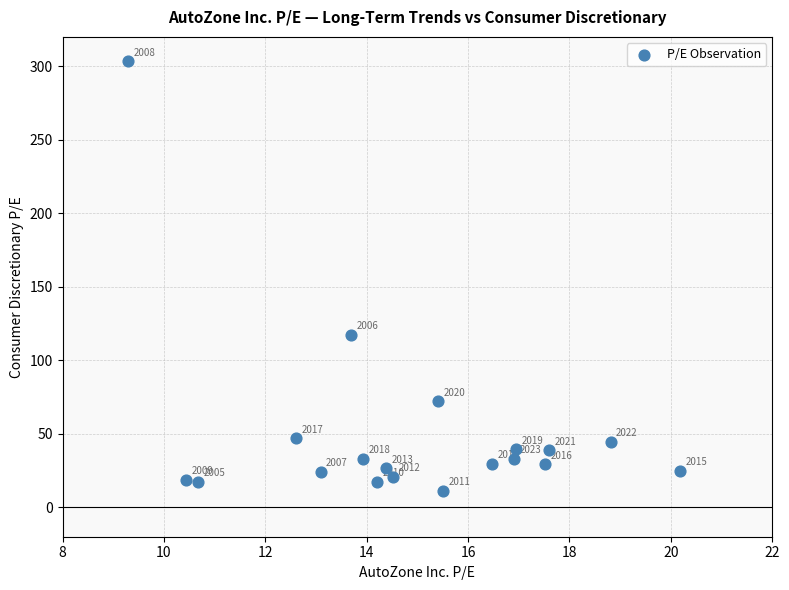

What is the range of X values (max minus min)?

10.9